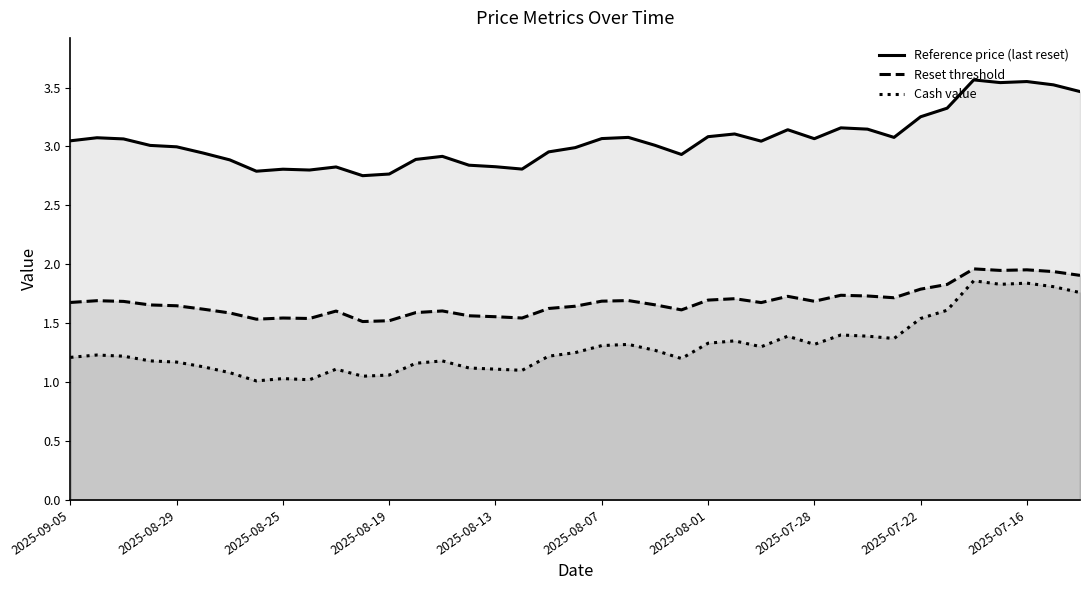

At which category does the chart reach its peak across all series?

34